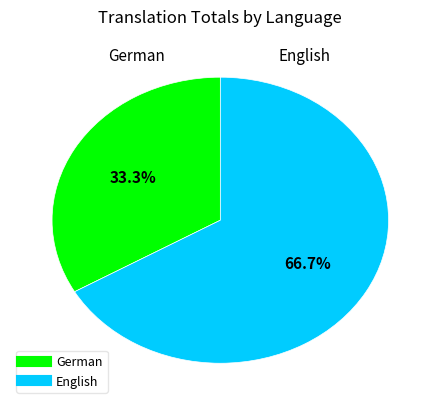

What is the smallest slice in the pie chart?

German